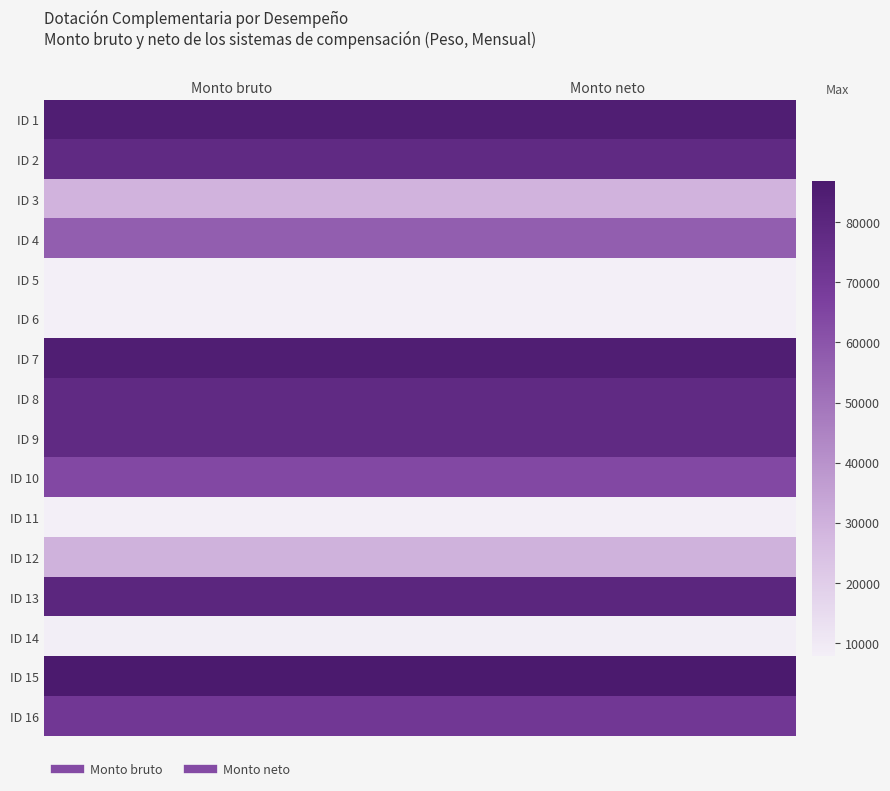

Rank the series by their maximum value, from highest to lowest.

ID 15, ID 1, ID 7, ID 13, ID 2, ID 8, ID 9, ID 16, ID 10, ID 4, ID 12, ID 3, ID 14, ID 5, ID 6, ID 11